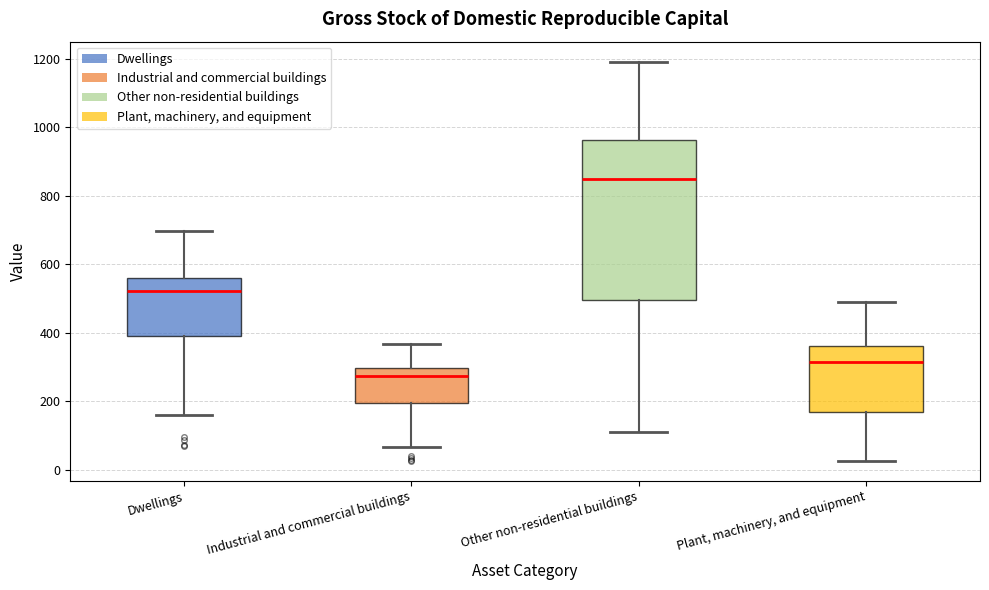

Reading left to right, transcribe this box plot: for each box, give where its median line is, the range the box spans, and where its two whiskers end, as read against the y-axis. The values are not printed on the chart, so give them approximately, as read against the axis.

Dwellings: median 520, box 380 to 560, whiskers 160 to 700
Industrial and commercial buildings: median 280, box 200 to 300, whiskers 60 to 360
Other non-residential buildings: median 840, box 500 to 960, whiskers 120 to 1200
Plant, machinery, and equipment: median 320, box 160 to 360, whiskers 20 to 500